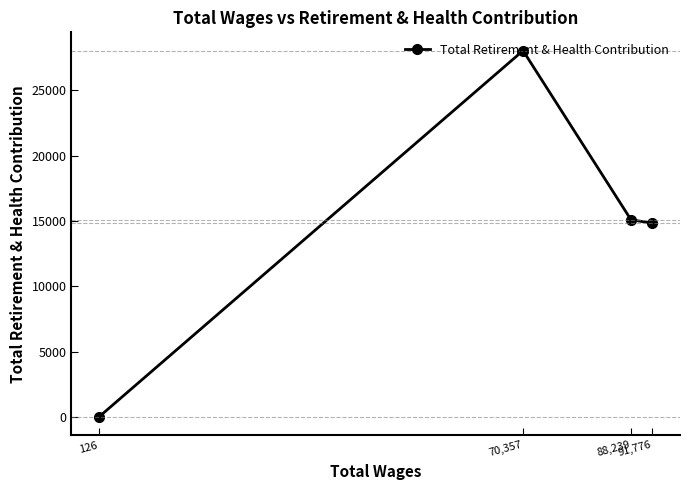

What is the average value?

14494